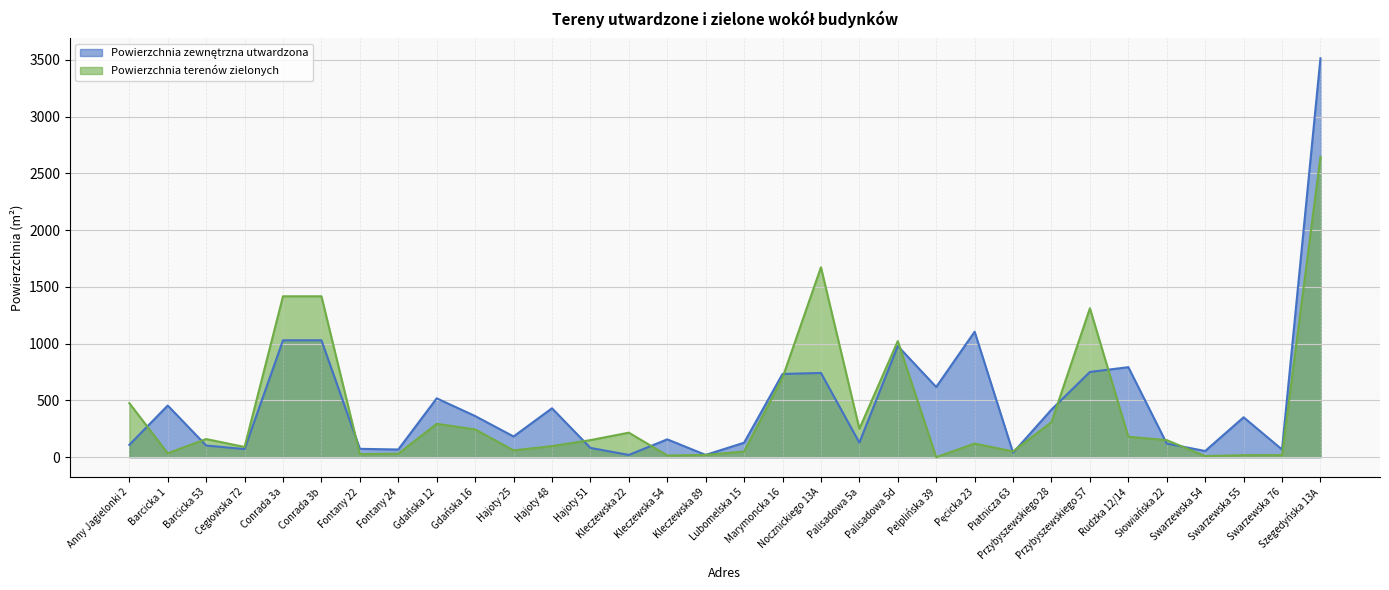

Reading left to right, extract all data points from this chart.

Powierzchnia zewnętrzna utwardzona: Anny Jagielonki 2=108.5	Barcicka 1=455.2	Barcicka 53=102.8	Cegłowska 72=71.5	Conrada 3a=1030.0	Conrada 3b=1030.0	Fontany 22=73.5	Fontany 24=67.6	Gdańska 12=518.6	Gdańska 16=362.3	Hajoty 25=182.5	Hajoty 48=430.7	Hajoty 51=81.9	Kleczewska 22=19.8	Kleczewska 54=157.1	Kleczewska 89=20.0	Lubomelska 15=127.5	Marymoncka 16=733.1	Nocznickiego 13A=742.1	Palisadowa 5a=128.4	Palisadowa 5d=979.4	Pelplińska 39=618.4	Pęcicka 23=1105.6	Płatnicza 63=39.4	Przybyszewskiego 28=419.4	Przybyszewskiego 57=750.9	Rudzka 12/14=793.0	Słowiańska 22=120.0	Swarzewska 54=54.5	Swarzewska 55=351.4	Swarzewska 76=67.5	Szegedyńska 13A=3514.0
Powierzchnia terenów zielonych: Anny Jagielonki 2=476.3	Barcicka 1=34.2	Barcicka 53=159.8	Cegłowska 72=90.0	Conrada 3a=1417.5	Conrada 3b=1417.5	Fontany 22=27.0	Fontany 24=30.4	Gdańska 12=294.0	Gdańska 16=244.6	Hajoty 25=60.0	Hajoty 48=97.5	Hajoty 51=150.3	Kleczewska 22=216.0	Kleczewska 54=15.0	Kleczewska 89=20.0	Lubomelska 15=50.0	Marymoncka 16=700.0	Nocznickiego 13A=1672.9	Palisadowa 5a=250.4	Palisadowa 5d=1022.8	Pelplińska 39=0.0	Pęcicka 23=120.0	Płatnicza 63=51.0	Przybyszewskiego 28=308.4	Przybyszewskiego 57=1311.8	Rudzka 12/14=180.0	Słowiańska 22=150.0	Swarzewska 54=10.0	Swarzewska 55=17.4	Swarzewska 76=17.9	Szegedyńska 13A=2646.0